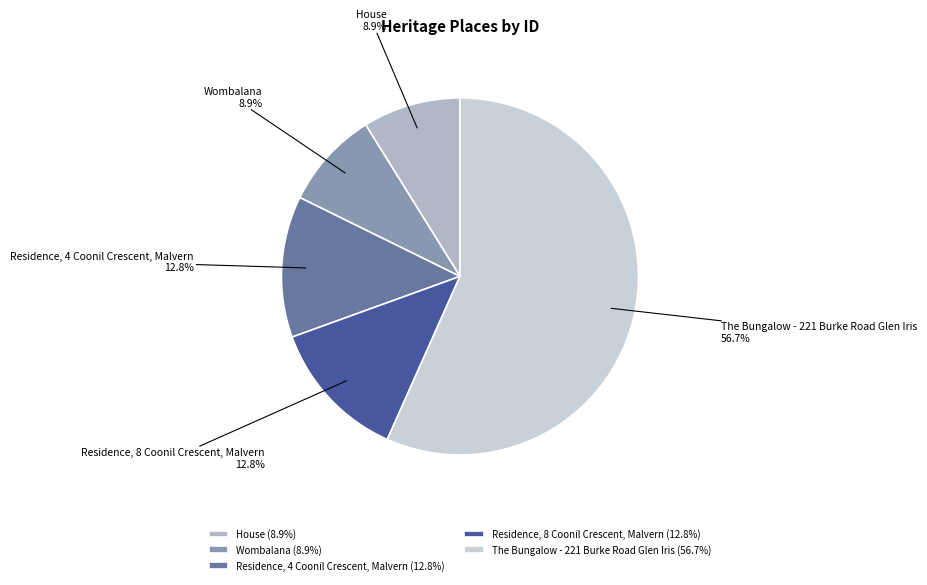

The Residence, 8 Coonil Crescent, Malvern slice represents 13% of the pie. True or false?

True